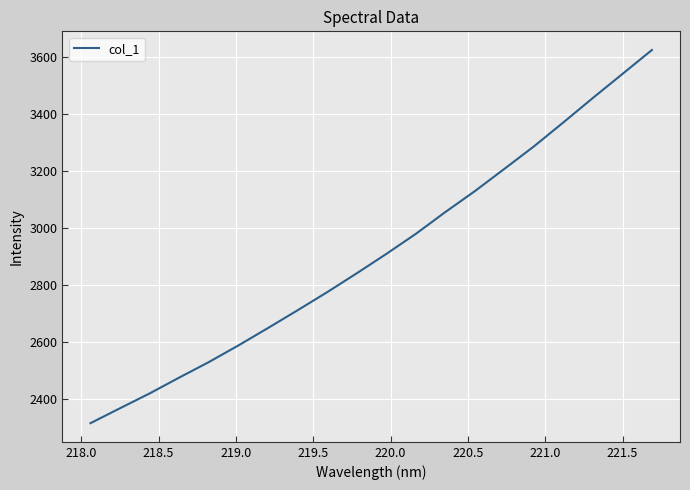

What is the difference between the second highest and minimum values?

1223.8